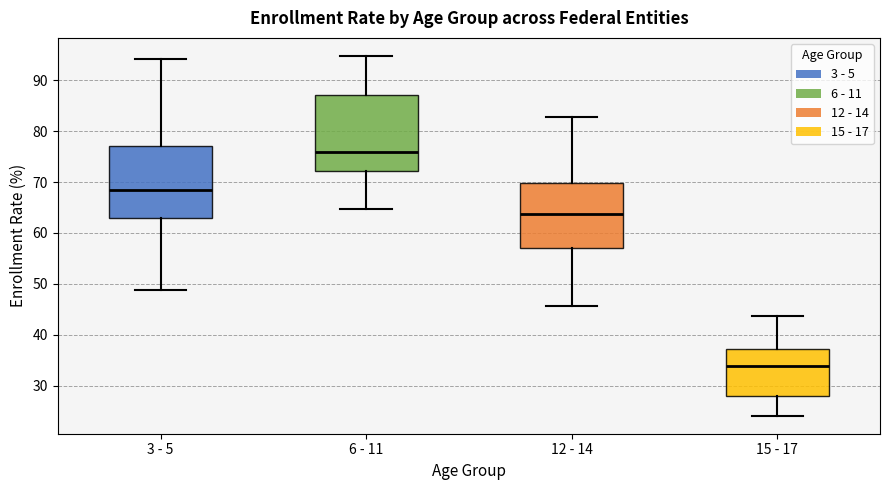

Which box has the lowest median line?

15 - 17